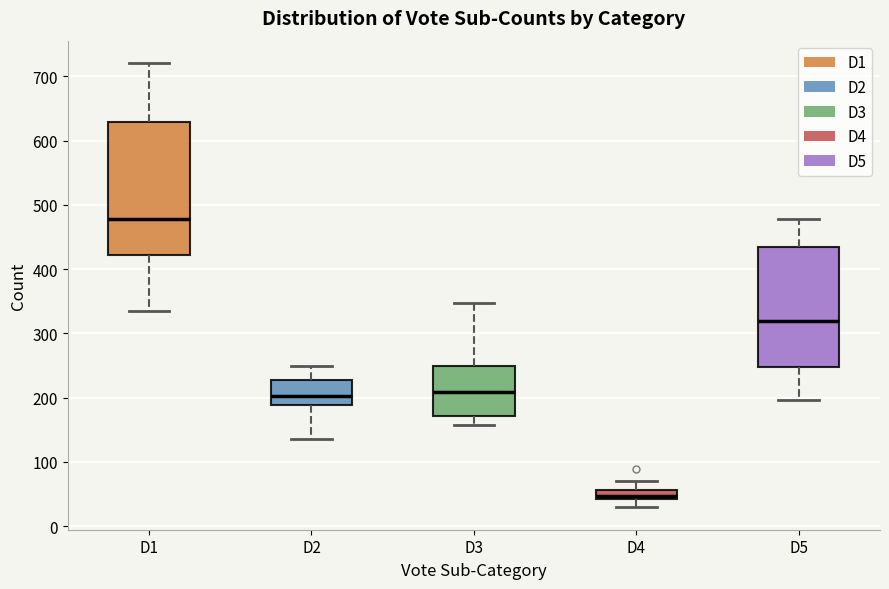

Which box's median line is the highest?

D1